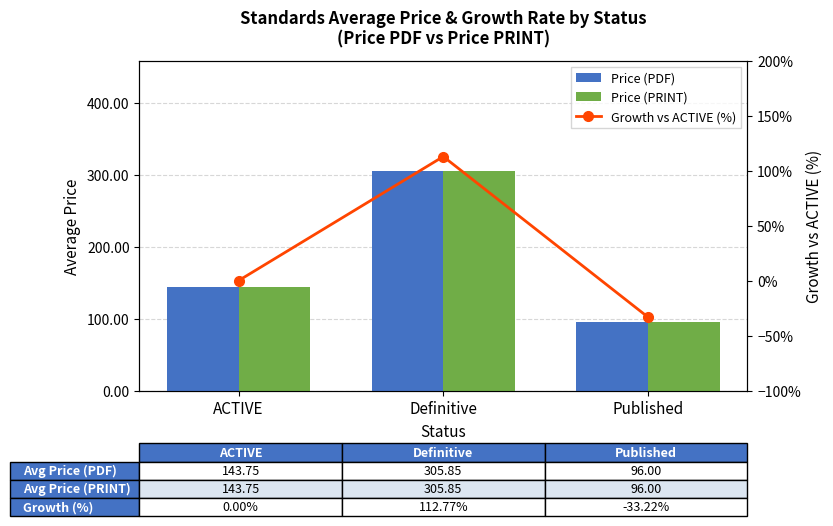

How many values in the Price (PRINT) series exceed 143?

2